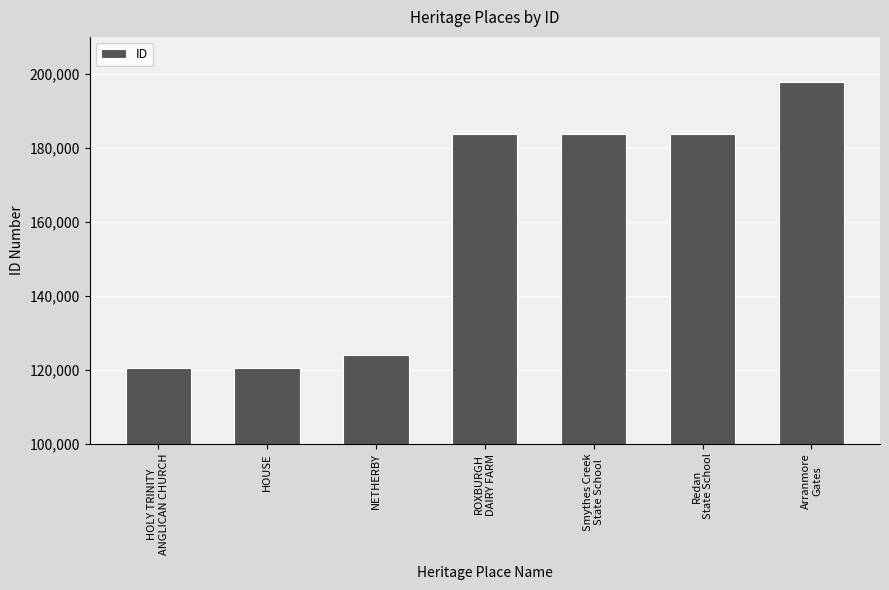

What is the smallest value displayed?

120329